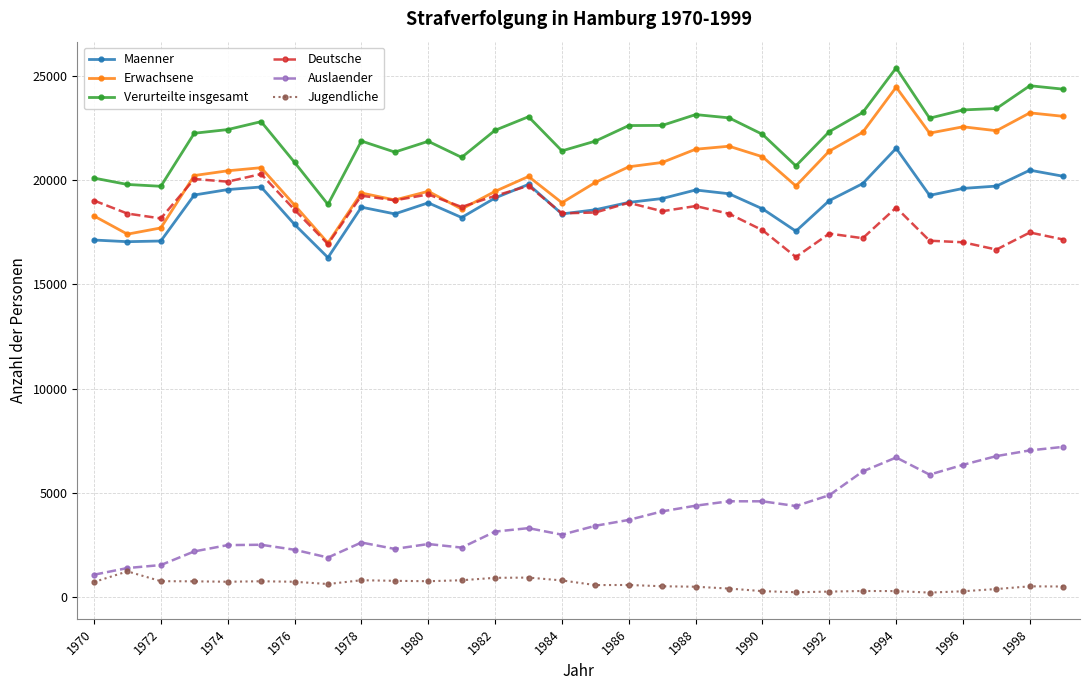

Is this an area chart (filled region under the line)?

No